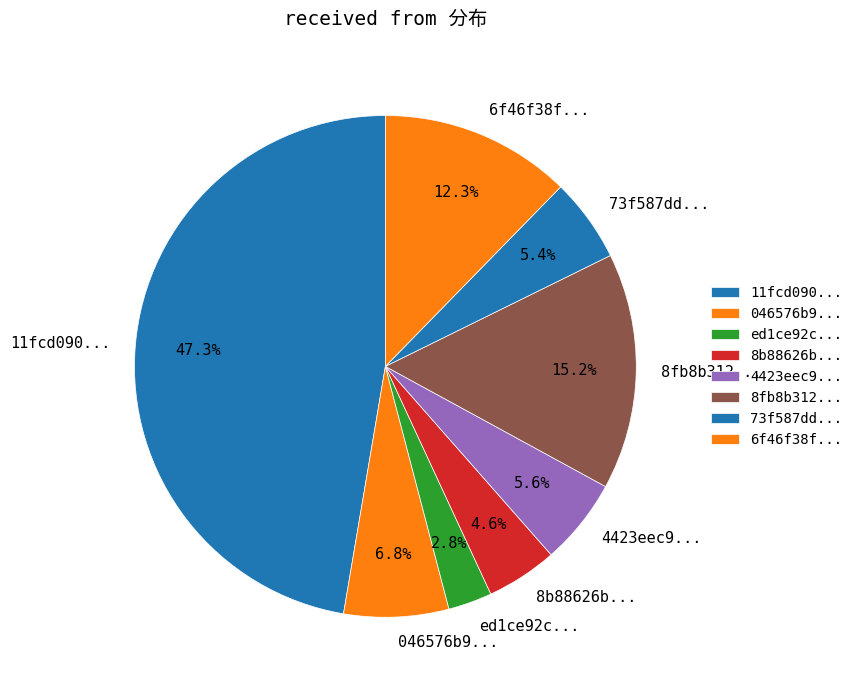

Which has a higher value, 046576b9... or 8fb8b312...?

8fb8b312...